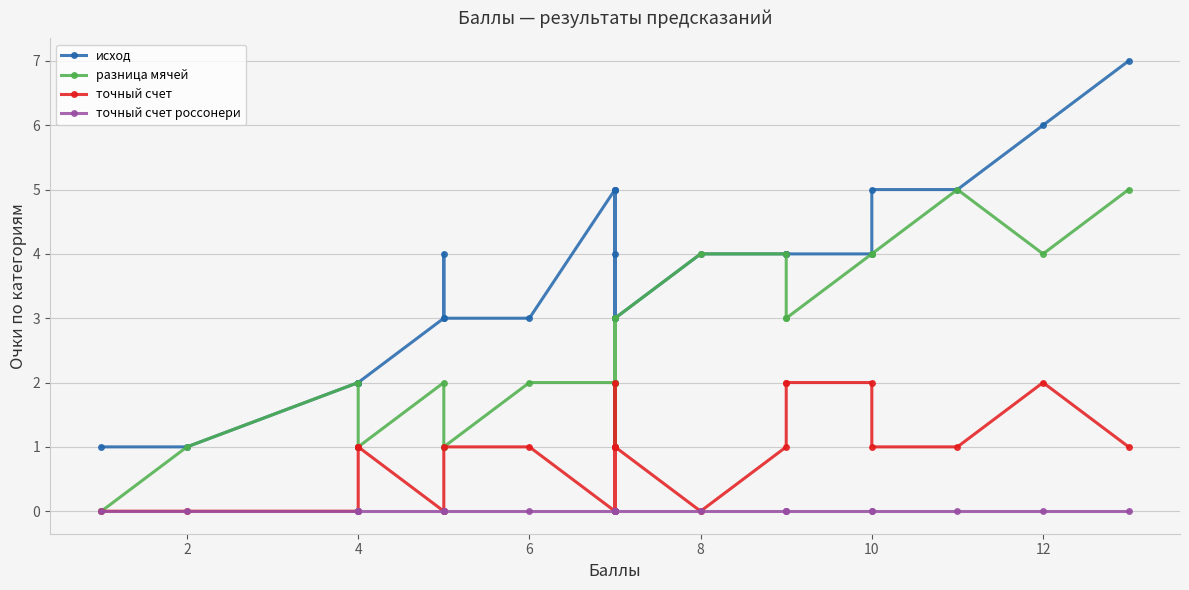

True or false: разница мячей and точный счет cross at least once.

False